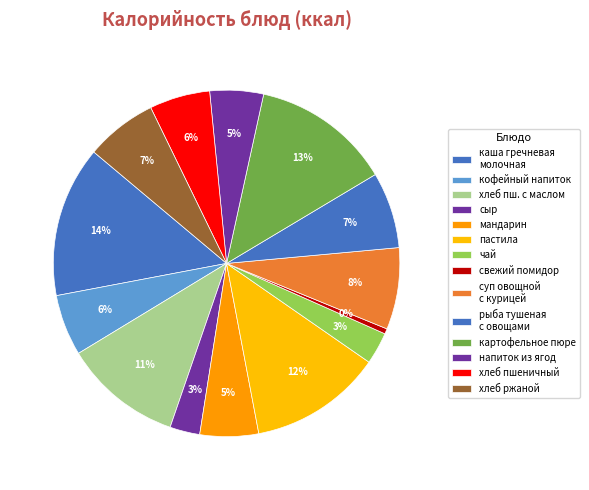

How many slices are in this pie chart?

14